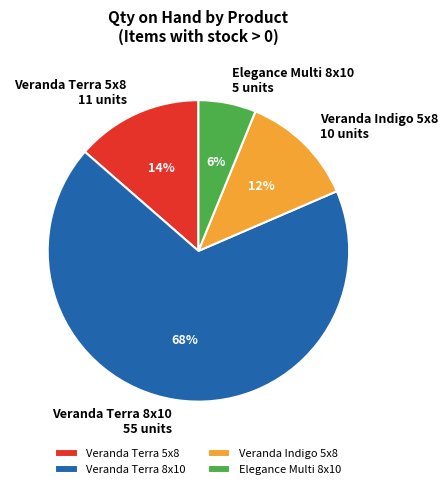

Rank the categories by value from highest to lowest.

Veranda Terra 8x10, Veranda Terra 5x8, Veranda Indigo 5x8, Elegance Multi 8x10